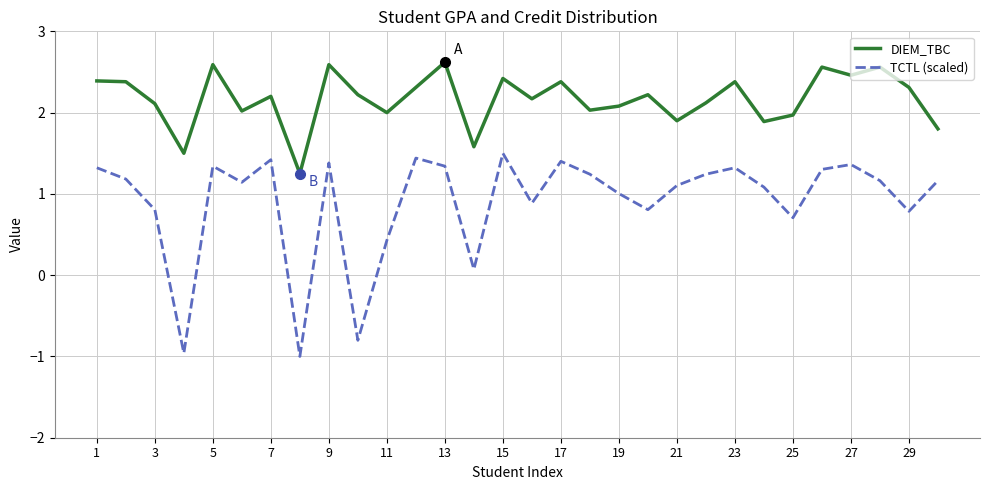

True or false: DIEM_TBC and TCTL (scaled) cross at least once.

False